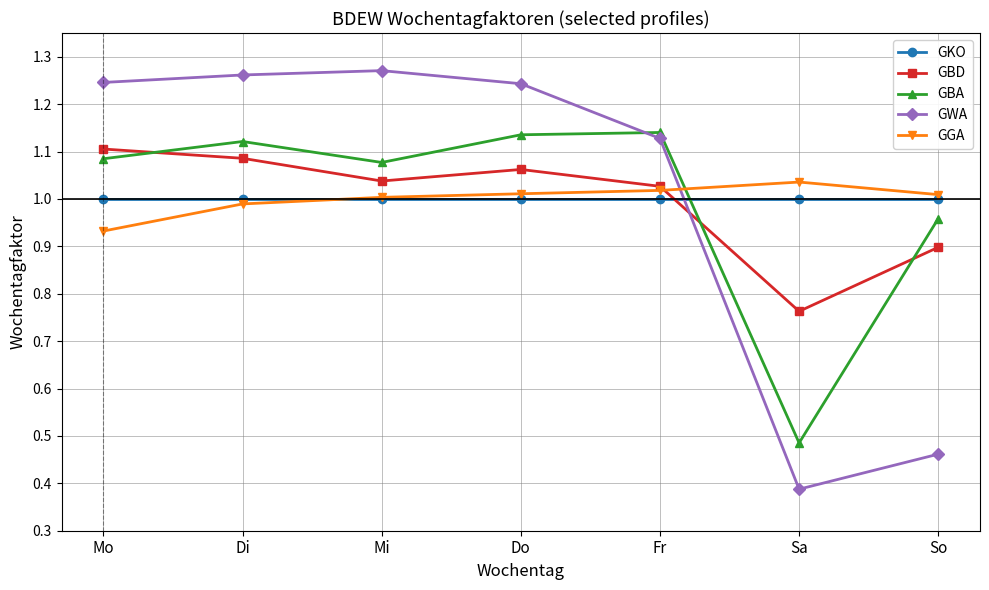

Rank the series by their maximum value, from highest to lowest.

GWA, GBA, GBD, GGA, GKO